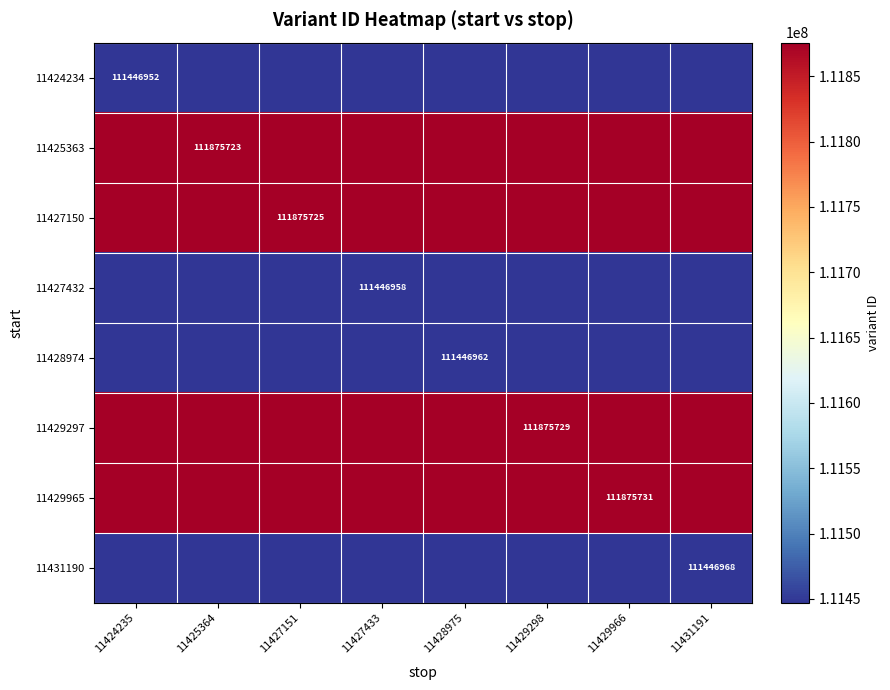

The 11431190 series shows 111446968 at 11431191. True or false?

True